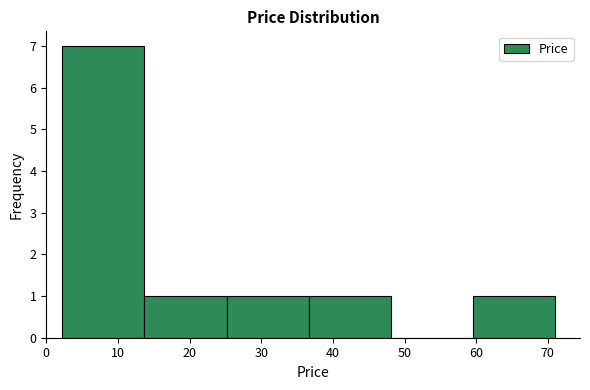

Reading left to right, transcribe this chart: for each bar, give the range it covers on the x-axis and its height. Neither the bar edges nor the heights are printed on the chart, so give them approximately, as read against the axes.

2 to 14: 7
14 to 25: 1
25 to 37: 1
37 to 48: 1
48 to 60: 0
60 to 71: 1